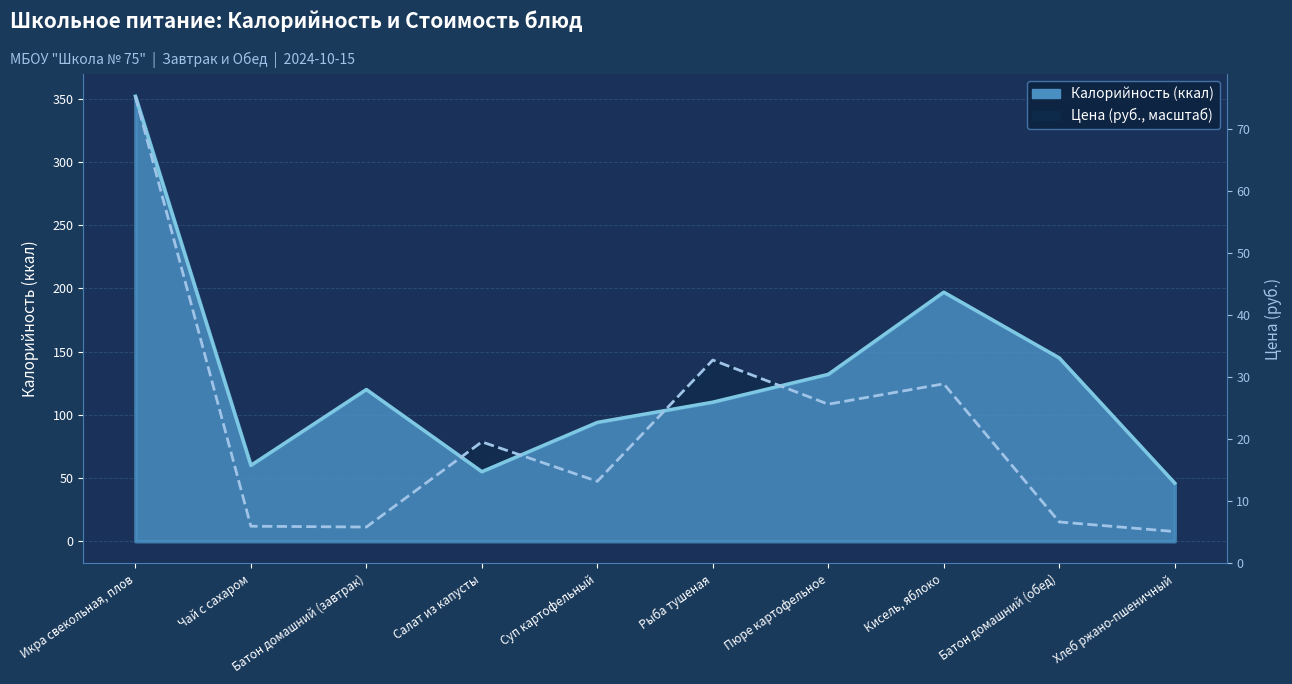

At Салат из капусты, list the series in order from largest to smallest.

Цена, Калорийность